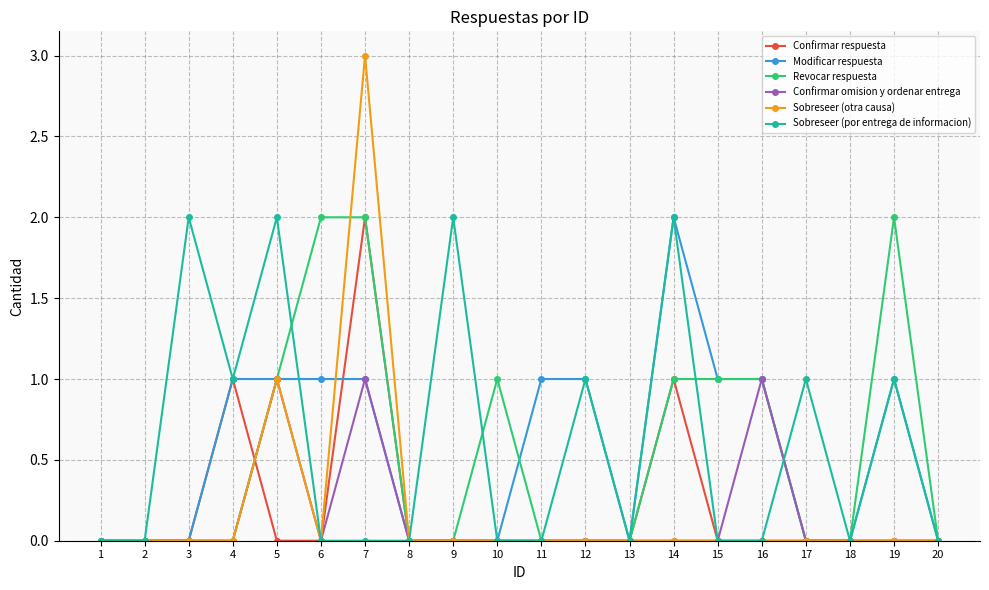

How many data points does each series have?

20